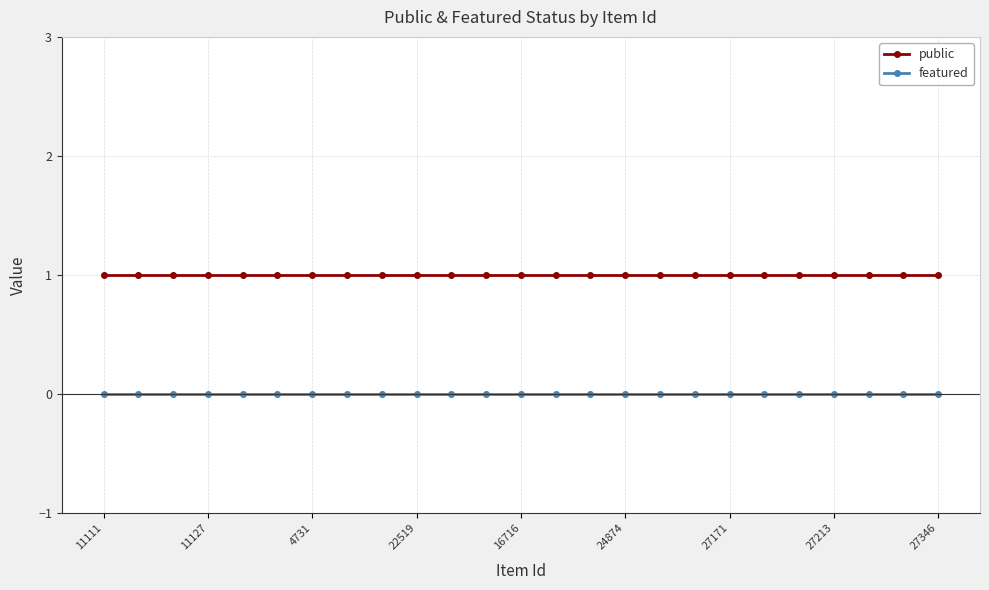

What is the value of the public point at the 8th from the left?

1